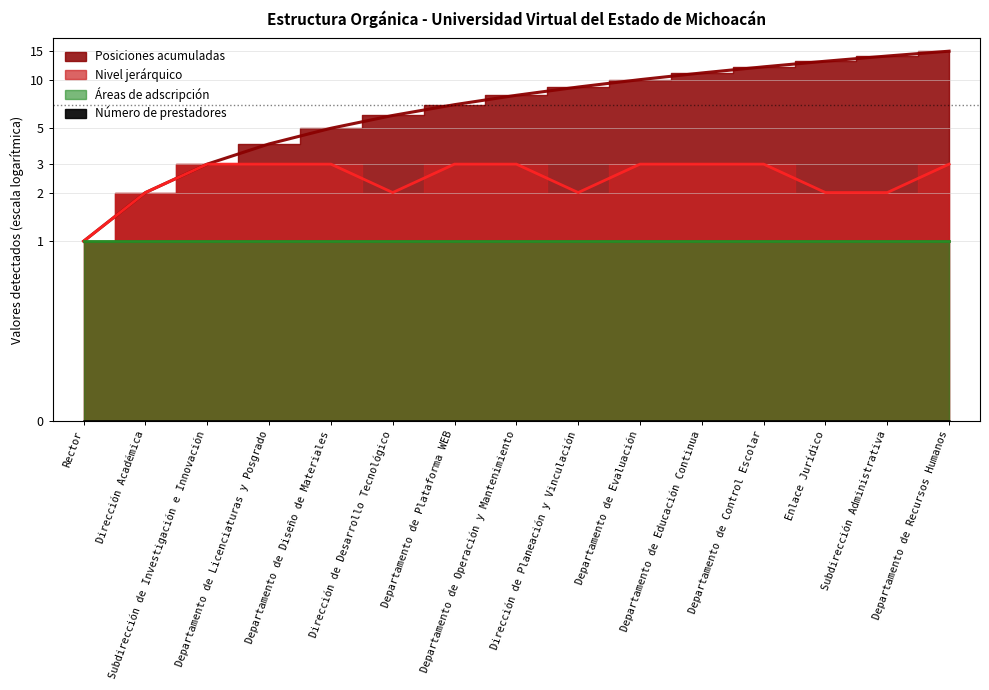

What is the smallest value displayed?

1